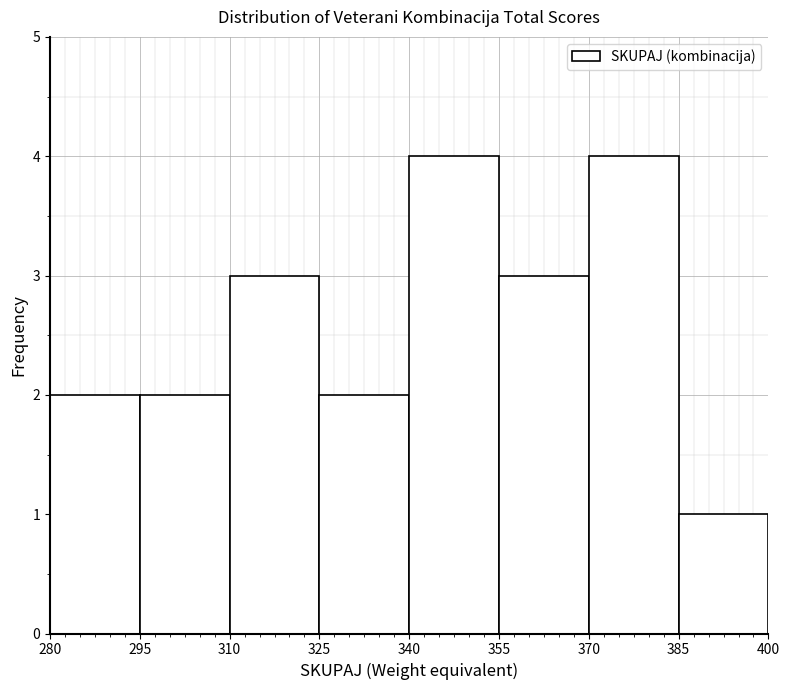

Reading left to right, transcribe this chart: for each bar, give the range it covers on the x-axis and its height. The values are not printed on the chart, so give them approximately, as read against the axis.

280 to 295: 2
295 to 310: 2
310 to 325: 3
325 to 340: 2
340 to 355: 4
355 to 370: 3
370 to 385: 4
385 to 400: 1